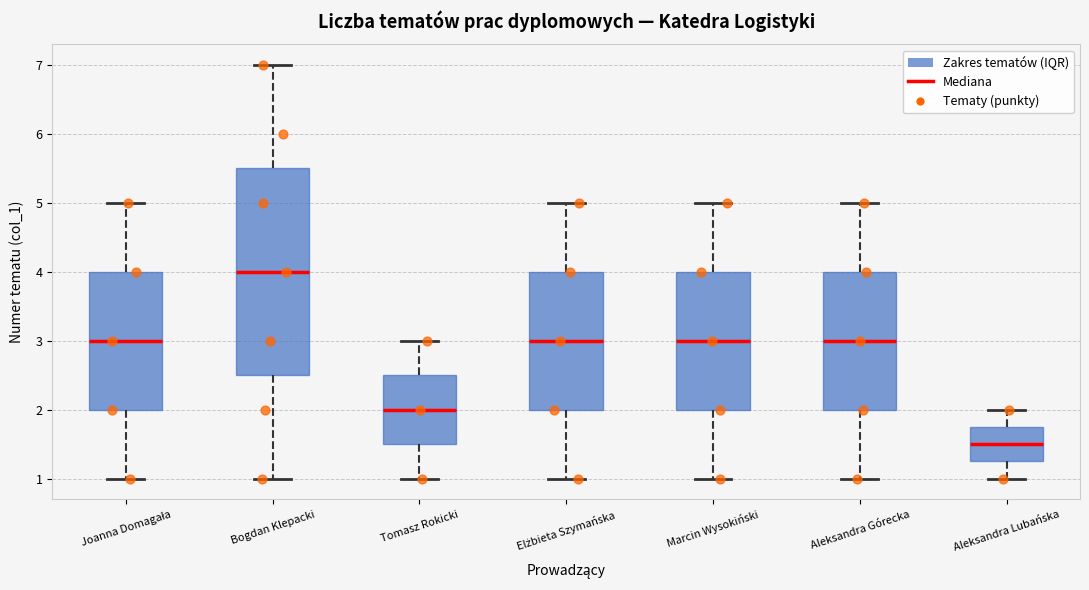

Reading left to right, transcribe this box plot: for each box, give where its median line is, the range the box spans, and where its two whiskers end, as read against the y-axis. The values are not printed on the chart, so give them approximately, as read against the axis.

Joanna Domagała: median 3.0, box 2.0 to 4.0, whiskers 1.0 to 5.0
Bogdan Klepacki: median 4.0, box 2.5 to 5.5, whiskers 1.0 to 7.0
Tomasz Rokicki: median 2.0, box 1.5 to 2.5, whiskers 1.0 to 3.0
Elżbieta Szymańska: median 3.0, box 2.0 to 4.0, whiskers 1.0 to 5.0
Marcin Wysokiński: median 3.0, box 2.0 to 4.0, whiskers 1.0 to 5.0
Aleksandra Górecka: median 3.0, box 2.0 to 4.0, whiskers 1.0 to 5.0
Aleksandra Lubańska: median 1.5, box 1.3 to 1.8, whiskers 1.0 to 2.0